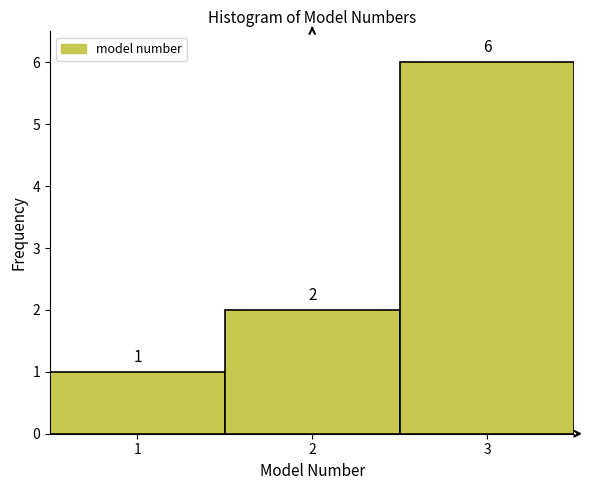

Reading left to right, transcribe this chart: for each bar, give the range it covers on the x-axis and its height.

0.5 to 1.5: 1
1.5 to 2.5: 2
2.5 to 3.5: 6